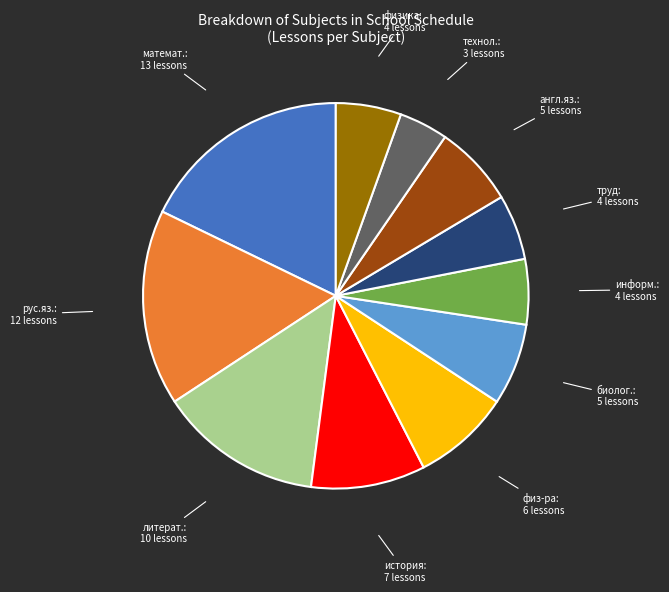

Does any single category account for the majority?

No